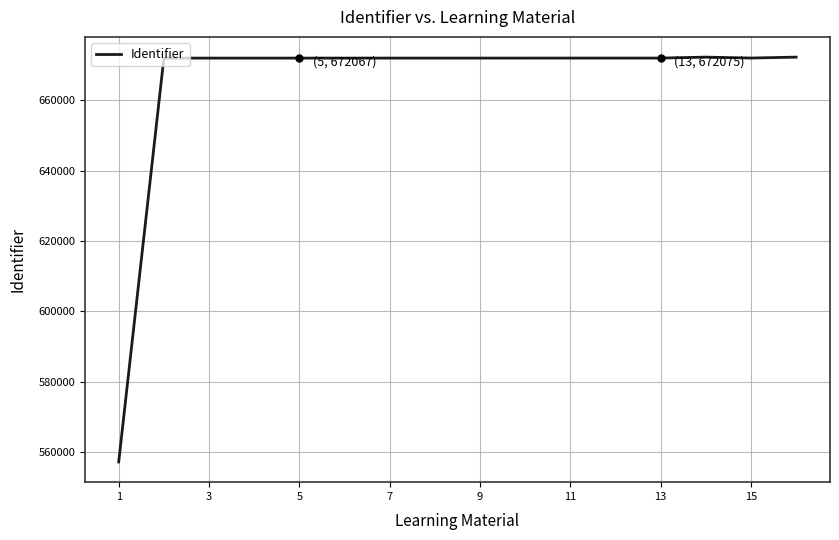

What is the minimum value shown in the chart?

557108